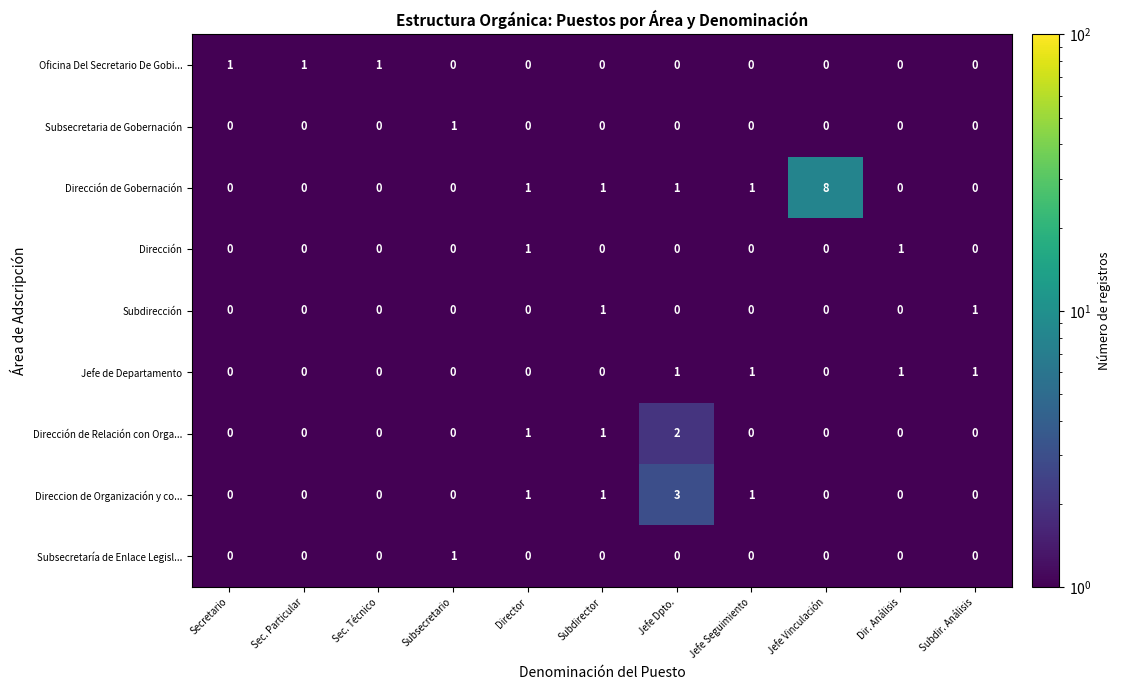

Which series has the widest spread of values?

Dirección de Gobernación